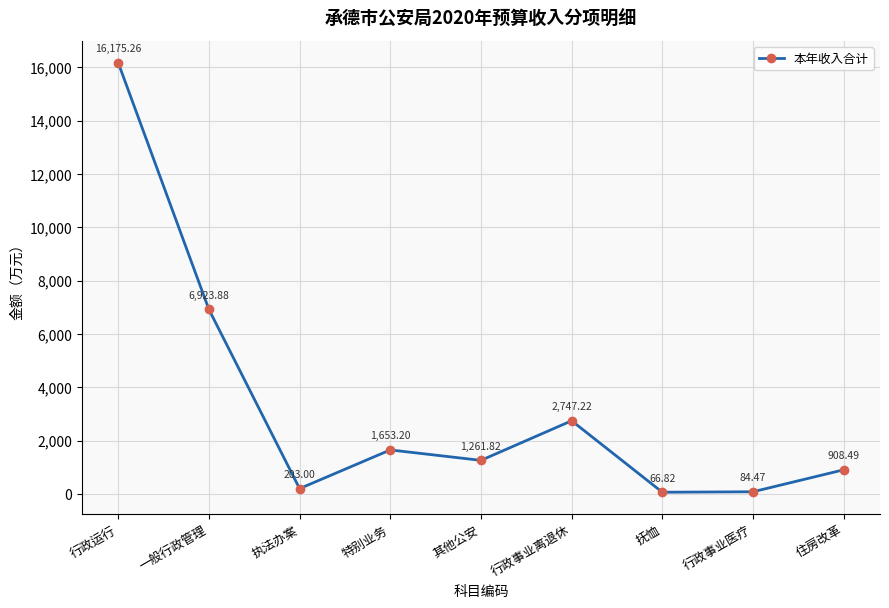

What is the sum of all values?

30024.2